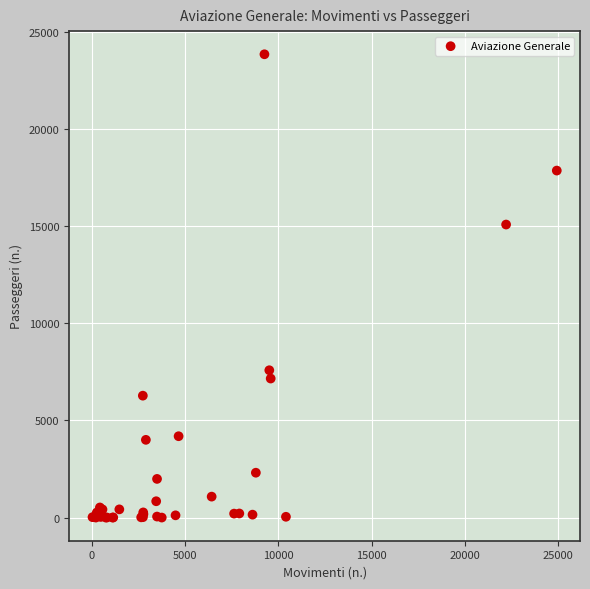

What Y value in the scatter plot is closest to 11927?

15087